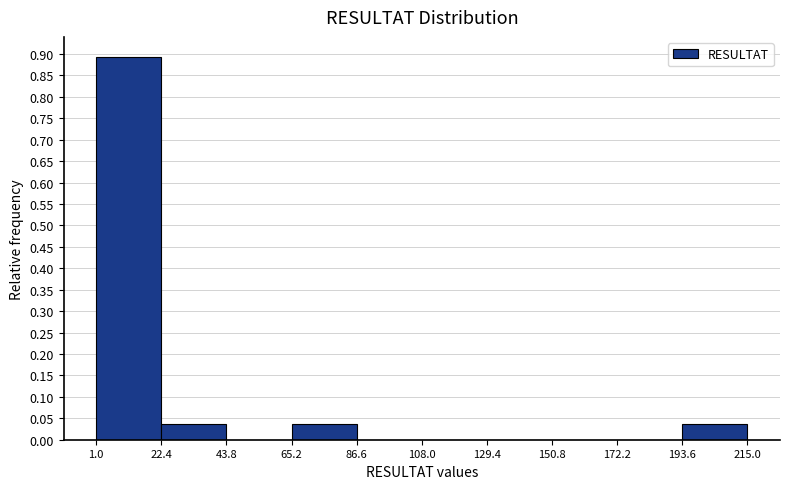

Reading left to right, list every bar in this chart as the range it spans on the x-axis followed by its height. The values are not printed on the chart, so give them approximately, as read against the axis.

1.0 to 22.4: 0.895
22.4 to 43.8: 0.035
43.8 to 65.2: 0
65.2 to 86.6: 0.035
86.6 to 108.0: 0
108.0 to 129.4: 0
129.4 to 150.8: 0
150.8 to 172.2: 0
172.2 to 193.6: 0
193.6 to 215.0: 0.035